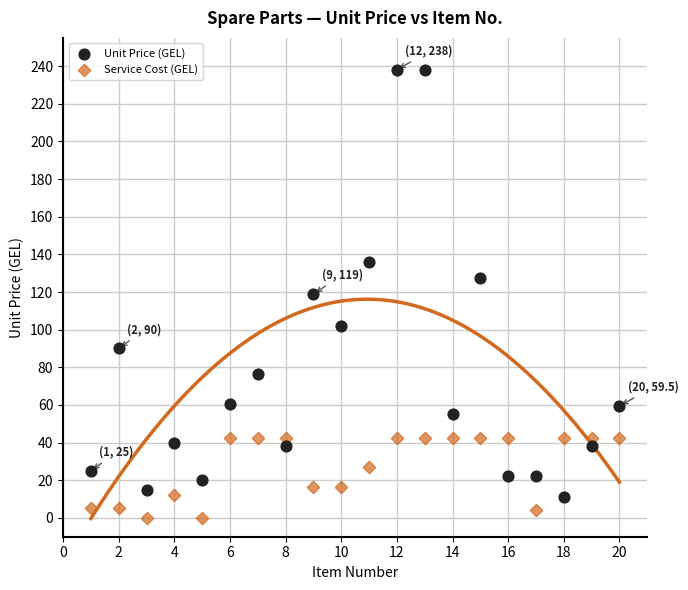

Which series reaches the minimum Y coordinate?

Service Cost (GEL)